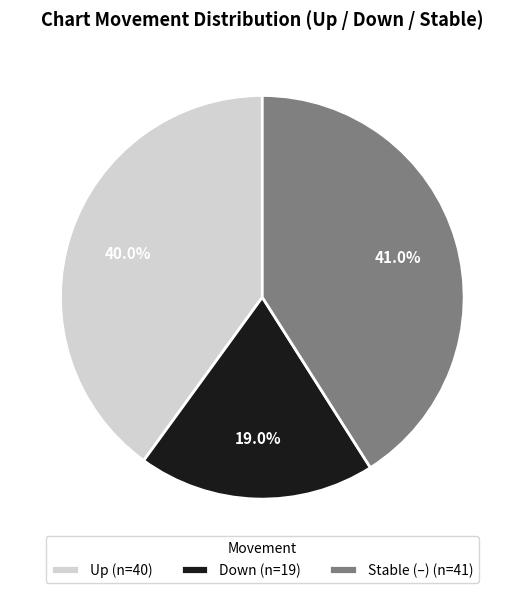

Is Down (n=19) the majority of the pie?

No